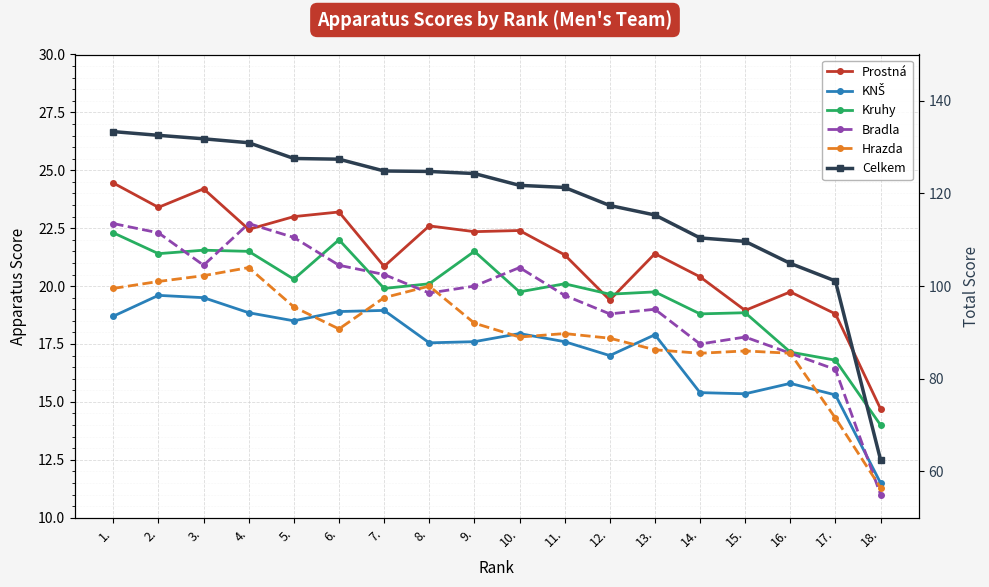

Which category has the highest value in the Celkem series?

1.